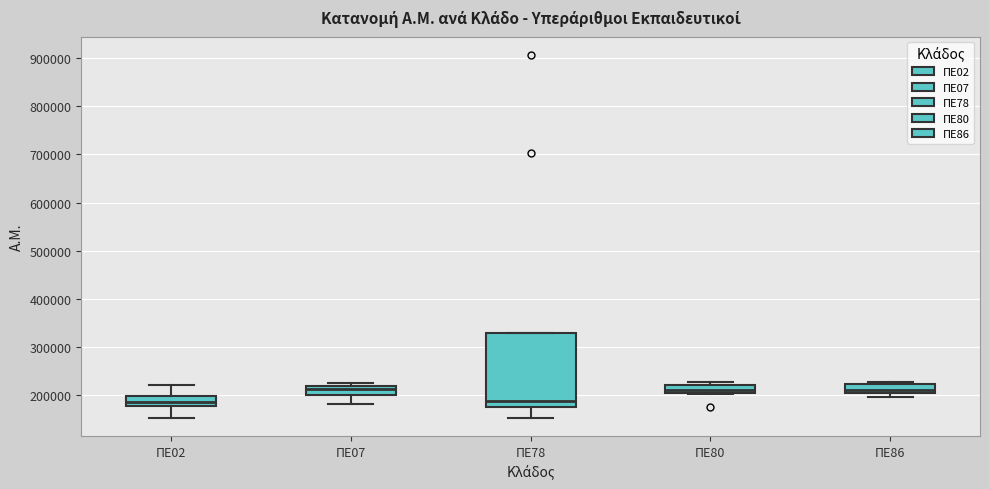

Where does the lower whisker of the box for ΠΕ07 end on the y-axis? The values are not printed on the chart, so give them approximately, as read against the axis.

180000